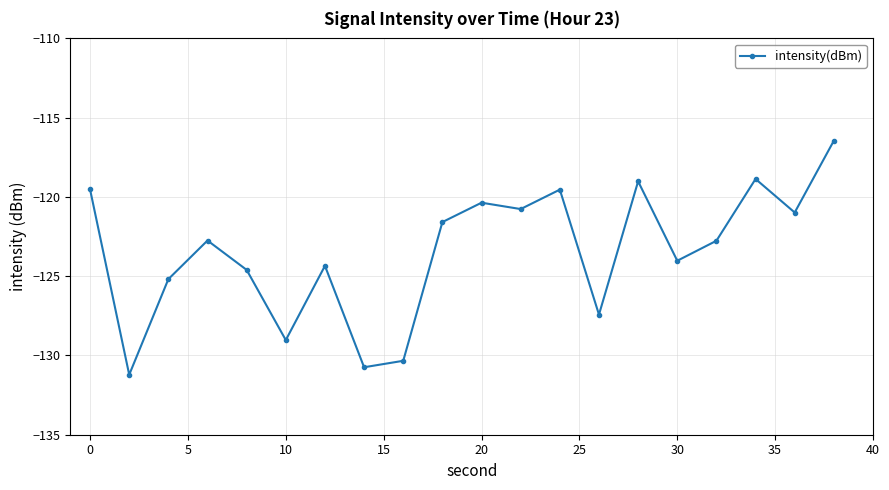

How many distinct data groups are displayed?

1